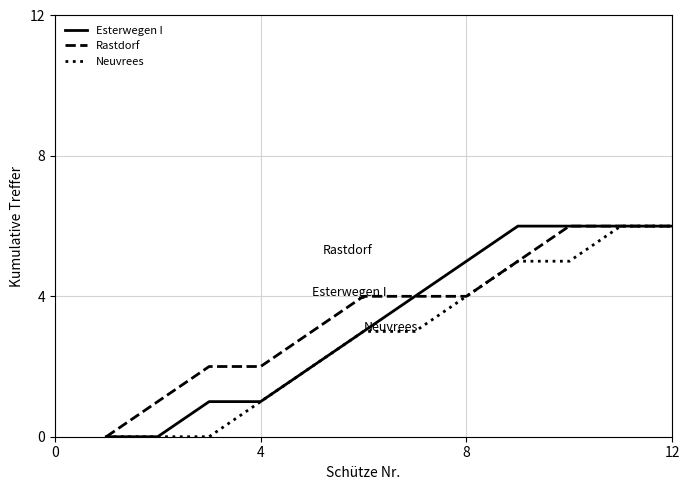

How many lines are shown in the chart?

3